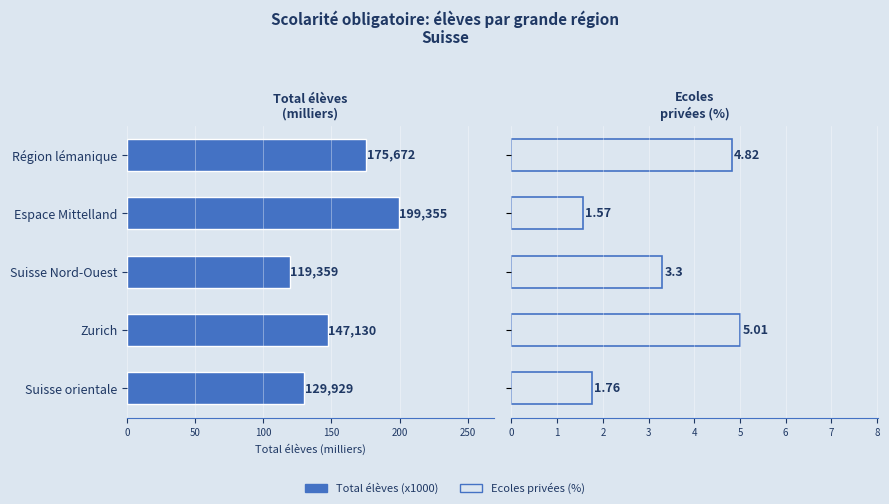

What are all the series names shown in the legend?

Total élèves (x1000), Ecoles privées (%)